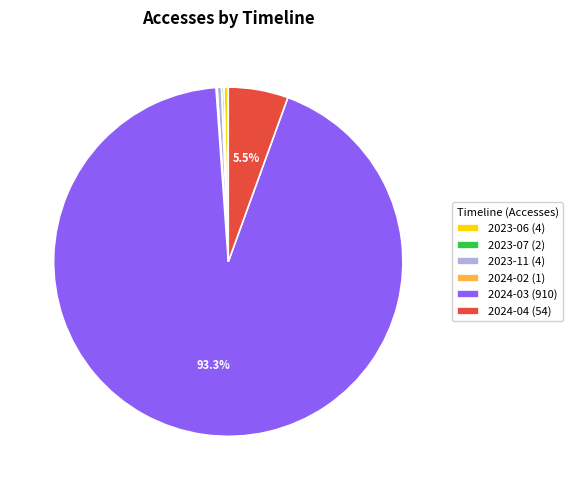

Is there a majority slice in this chart?

Yes